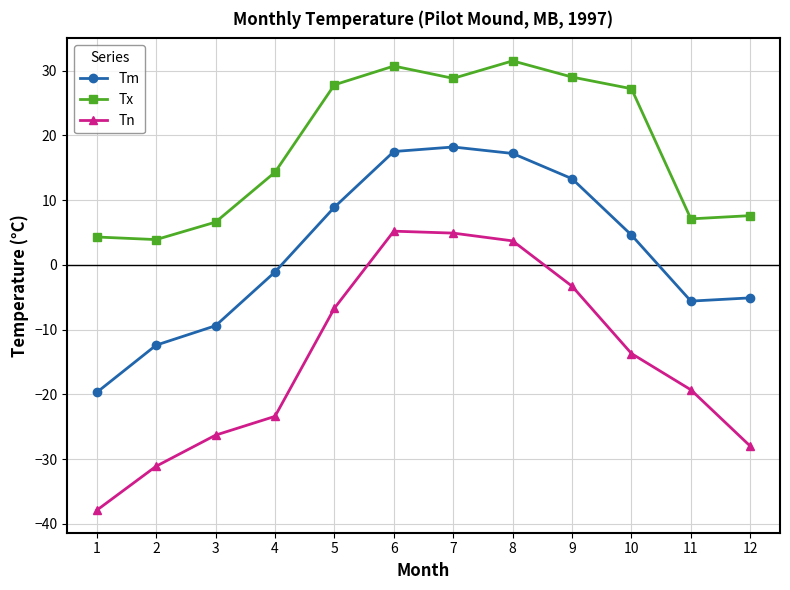

The Tx series shows 7.6 at 12. True or false?

True